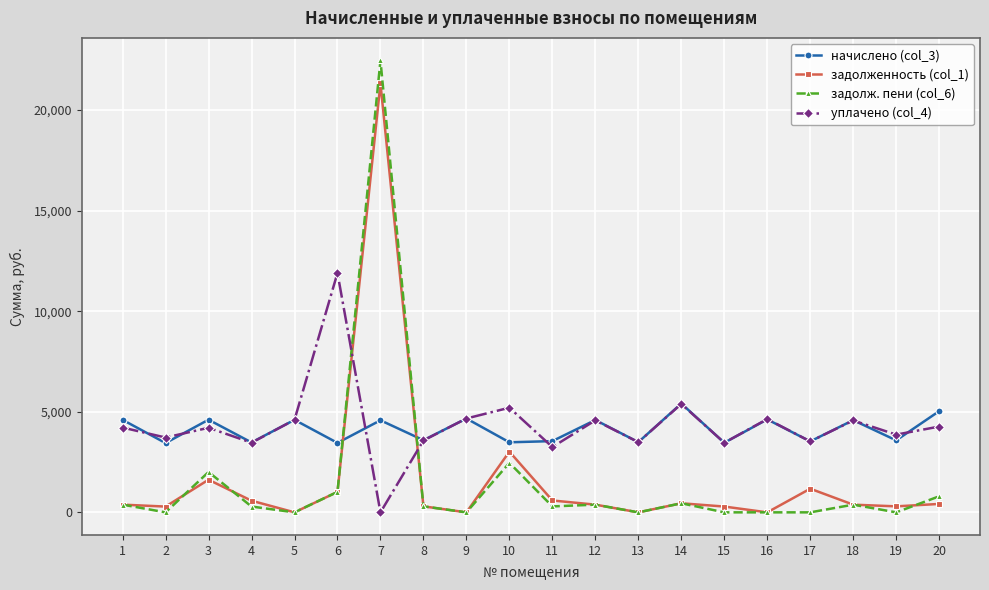

What is the sum of all начислено (col_3) values?

82308.7